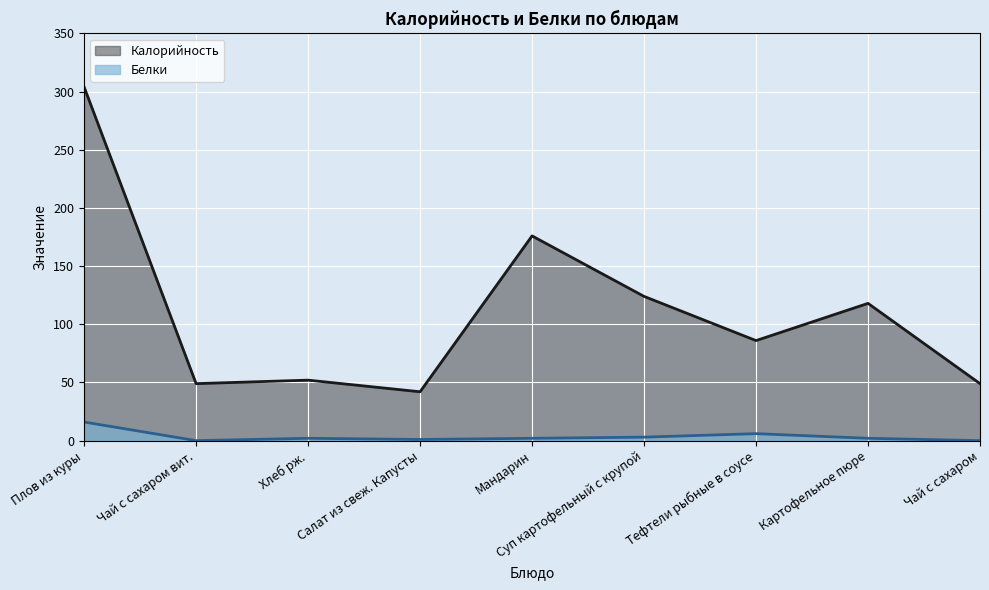

What are all the series names shown in the legend?

Калорийность, Белки